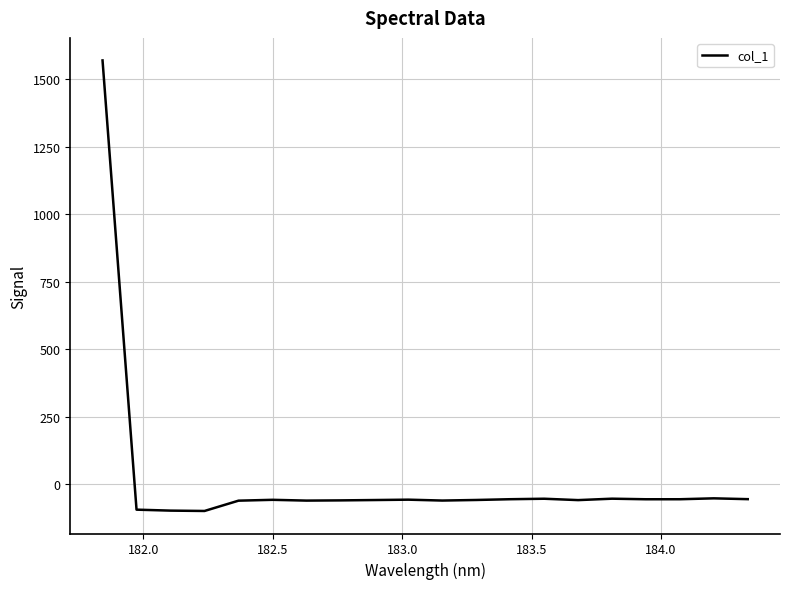

What is the difference between the maximum and minimum values?

1668.5